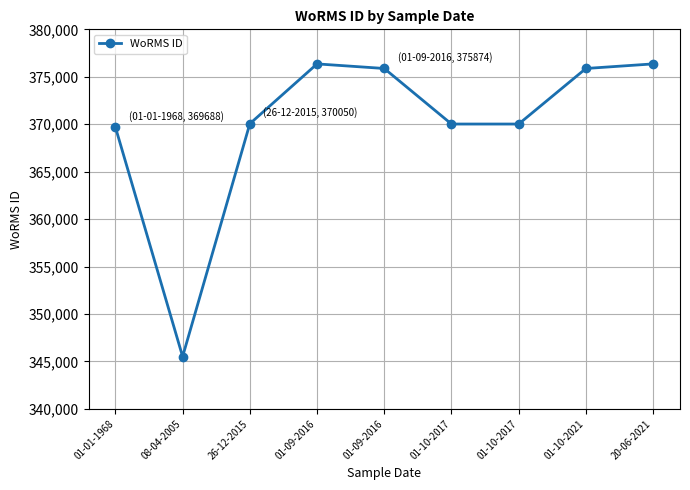

Reading left to right, transcribe all the data shown in this chart.

369688	345510	370050	376357	375874	370019	370019	375874	376357